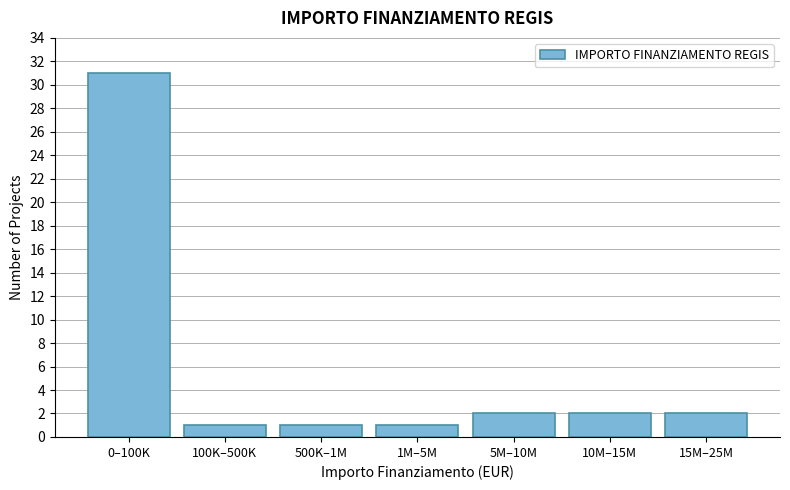

Reading left to right, transcribe all the data shown in this chart.

31	1	1	1	2	2	2